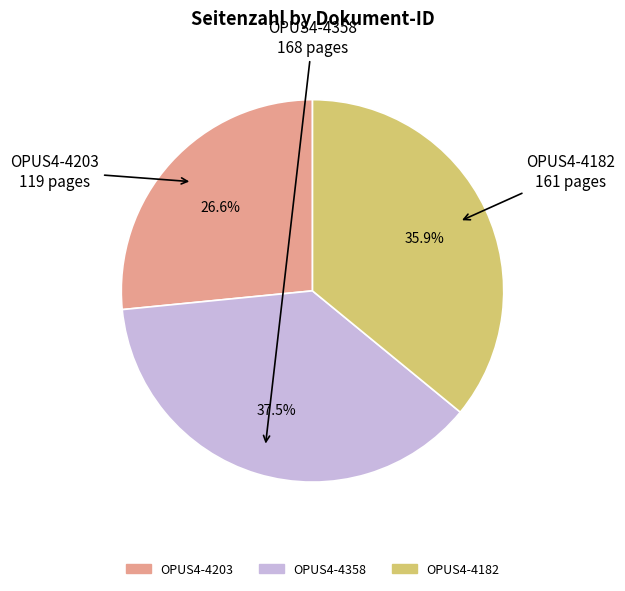

What is the total percentage of OPUS4-4182 and OPUS4-4358?

73.4%